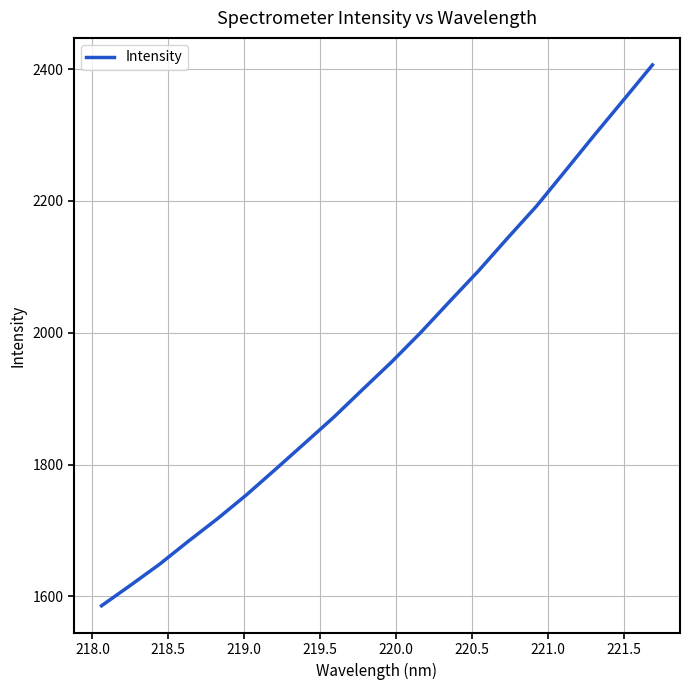

What is the greatest value displayed?

2406.4